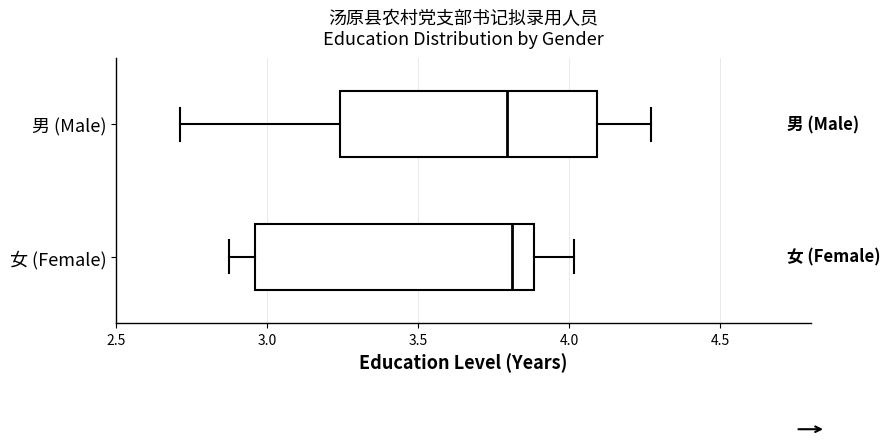

Which box is the widest, from its left edge to its right edge?

女 (Female)